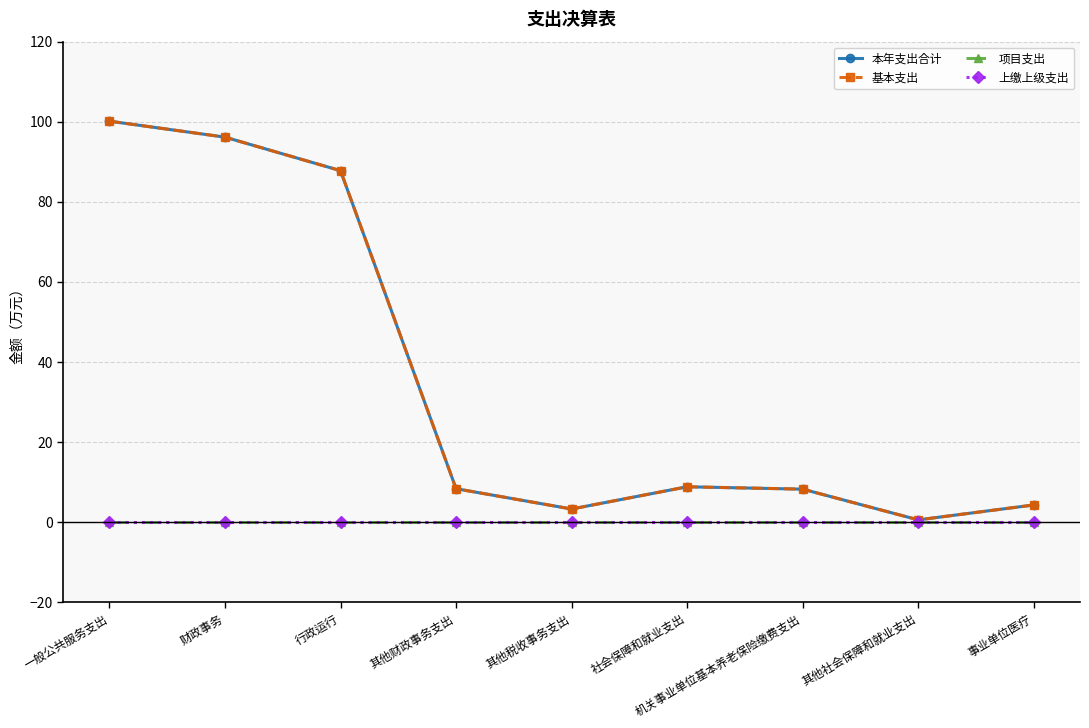

Does the chart have visible grid lines?

Yes